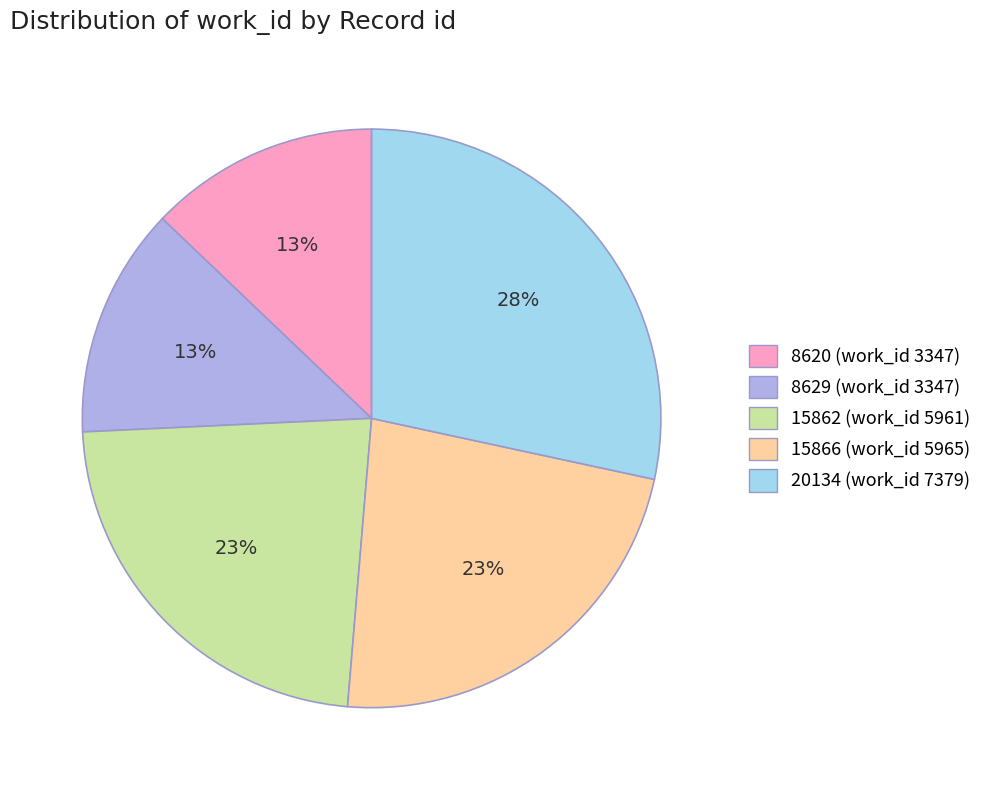

Approximately how many times larger is the value at 15866 (work_id 5965) compared to 8620 (work_id 3347)?

1.8